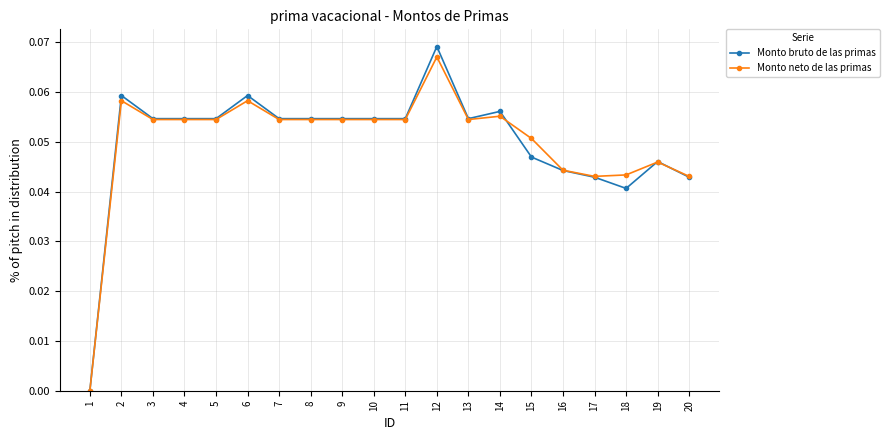

True or false: Monto bruto de las primas and Monto neto de las primas intersect in this chart.

True